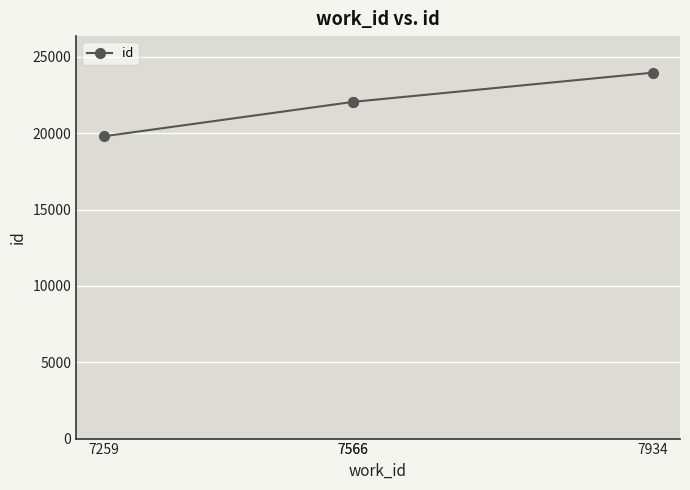

What is the smallest value displayed?

19793